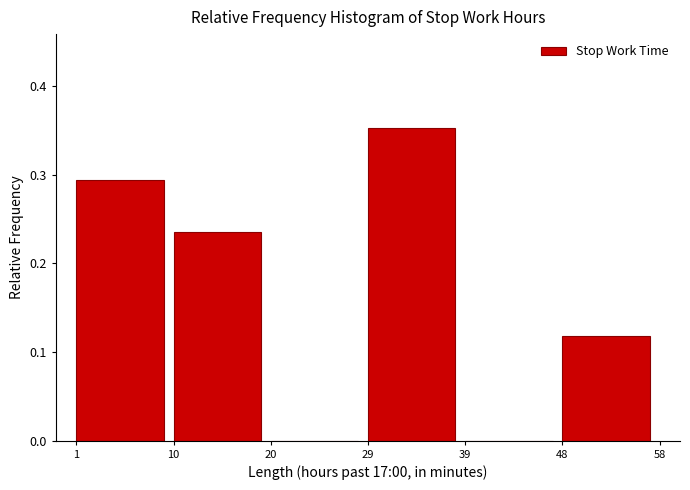

Reading left to right, transcribe this chart: for each bar, give the range it covers on the x-axis and its height. The values are not printed on the chart, so give them approximately, as read against the axis.

1 to 10: 0.29
10 to 20: 0.24
20 to 29: 0
29 to 39: 0.35
39 to 48: 0
48 to 58: 0.12